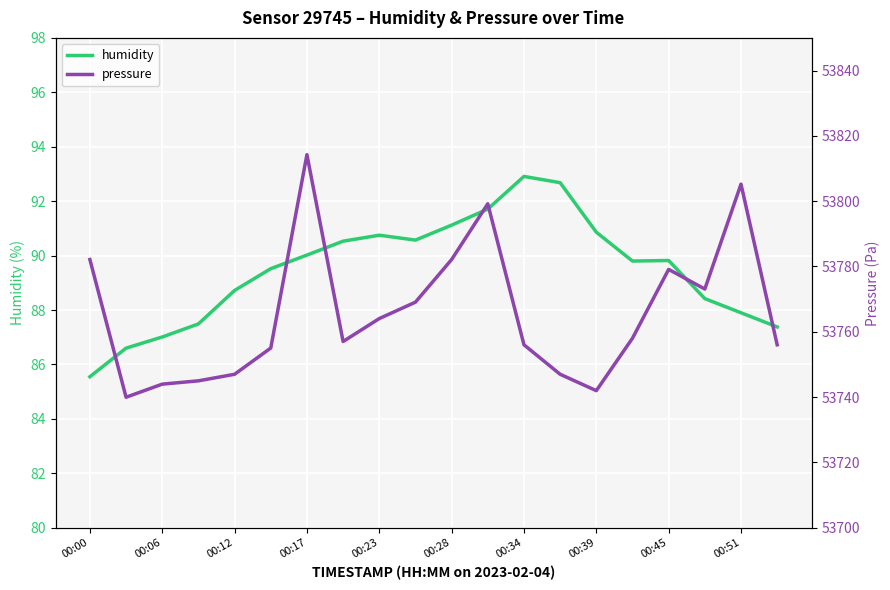

True or false: humidity has a value of 145.5 at 00:28.

False